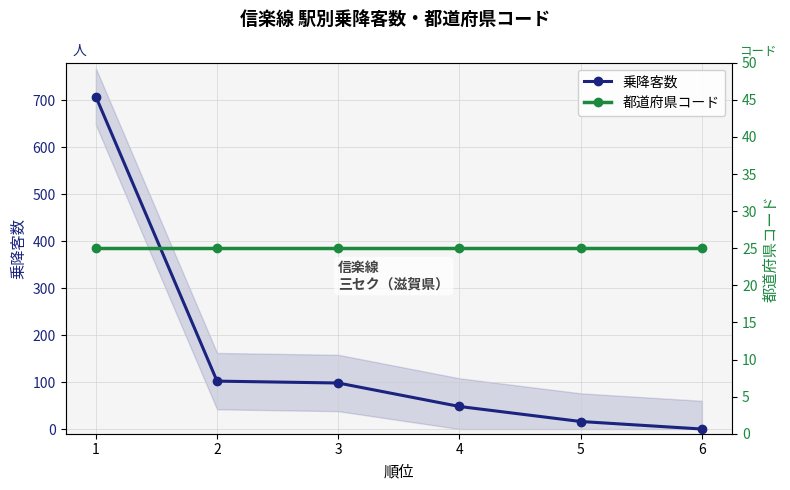

List the series in order of their overall mean, highest first.

乗降客数, 都道府県コード